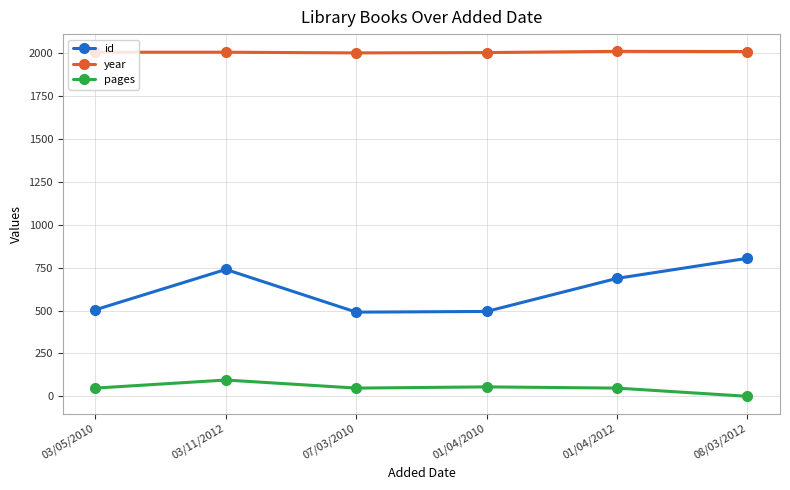

True or false: id and year cross at least once.

False